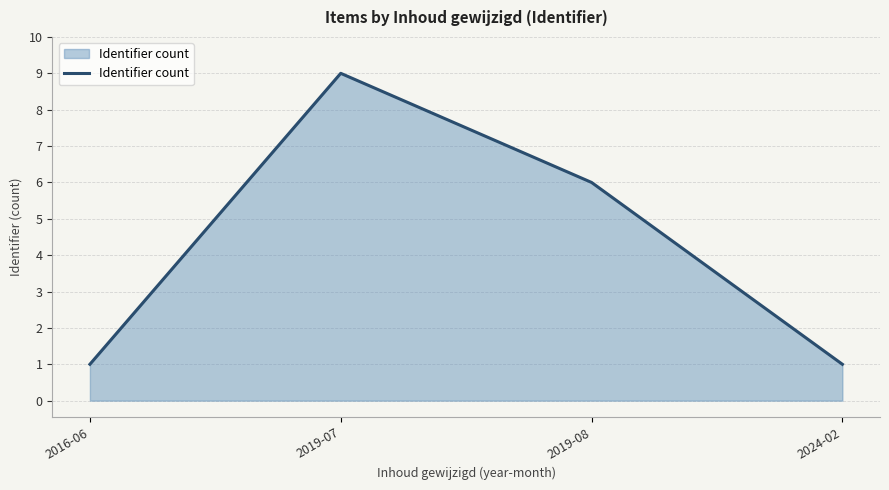

What is the greatest value displayed?

9